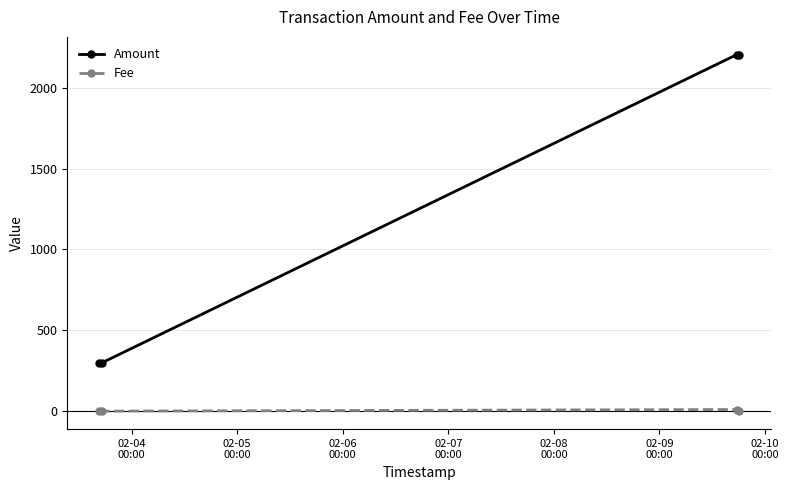

How many distinct data groups are displayed?

2